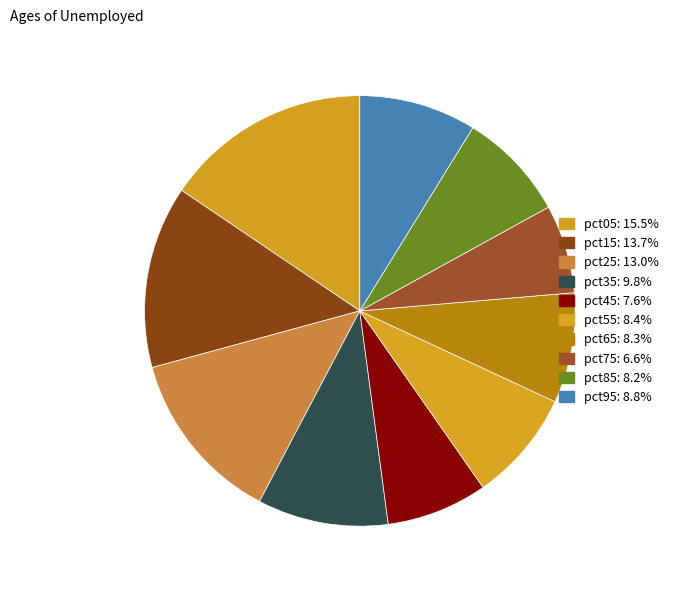

How many segments does this pie chart have?

10